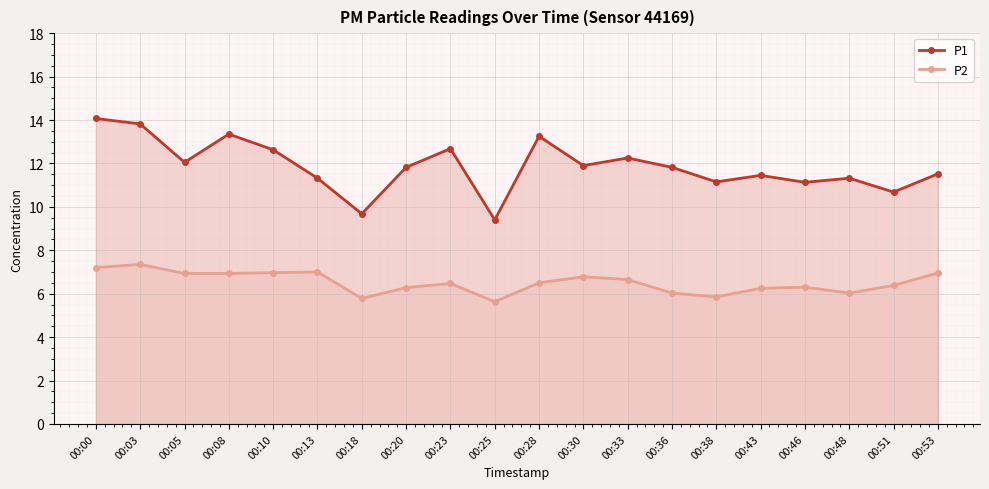

What is the value of the P1 point at the 4th from the left?

13.3